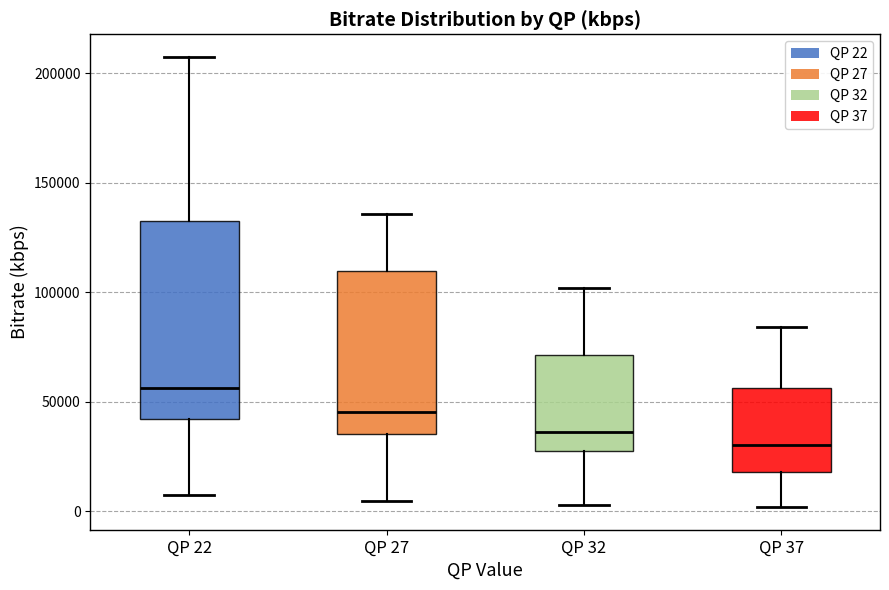

Which box is the tallest, from its lower edge to its upper edge?

QP 22